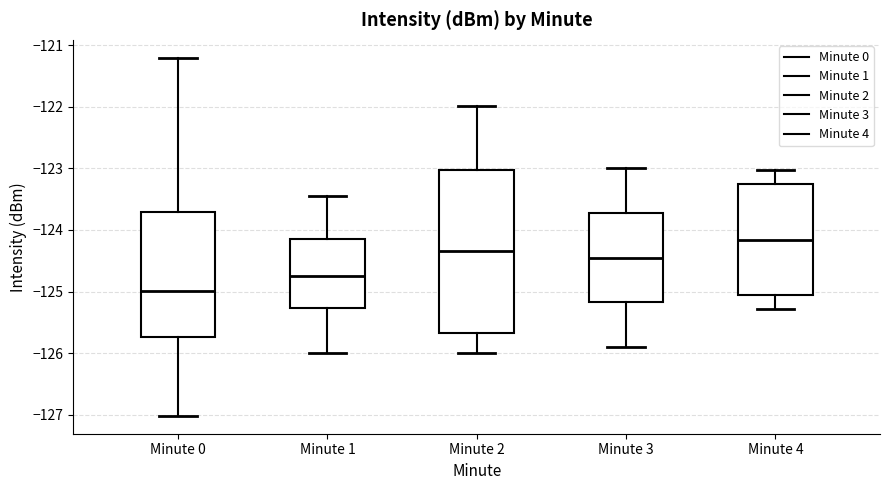

Where does the lower whisker of the box for Minute 4 end on the y-axis? The values are not printed on the chart, so give them approximately, as read against the axis.

-125.3